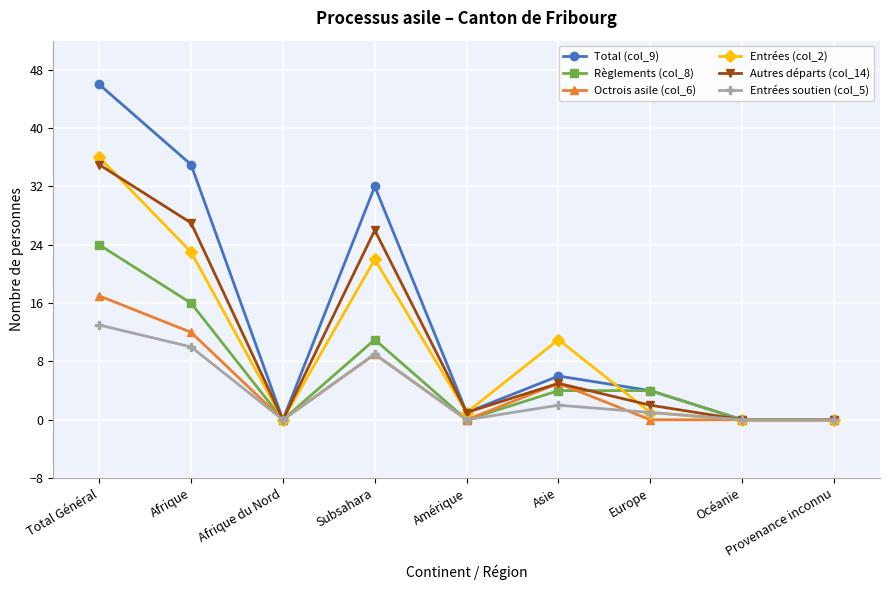

What is the maximum value for Entrées soutien (col_5)?

13